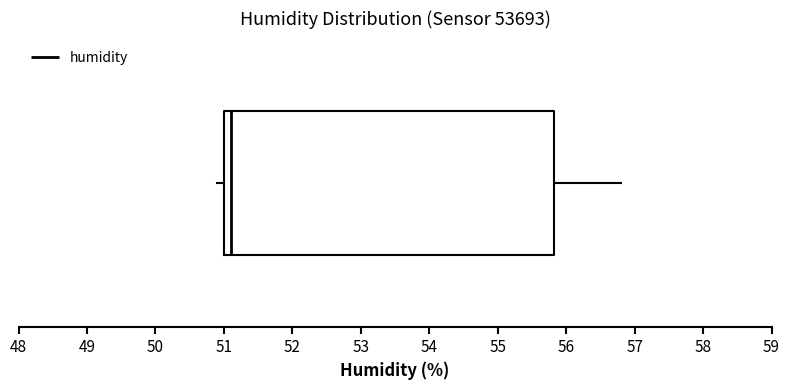

Read this box plot against the x-axis: the position of the median line, the range covered by the box, and the ends of both whiskers. The values are not printed on the chart, so give them approximately, as read against the axis.

median 51.1, box 51.0 to 55.8, whiskers 50.9 to 56.8